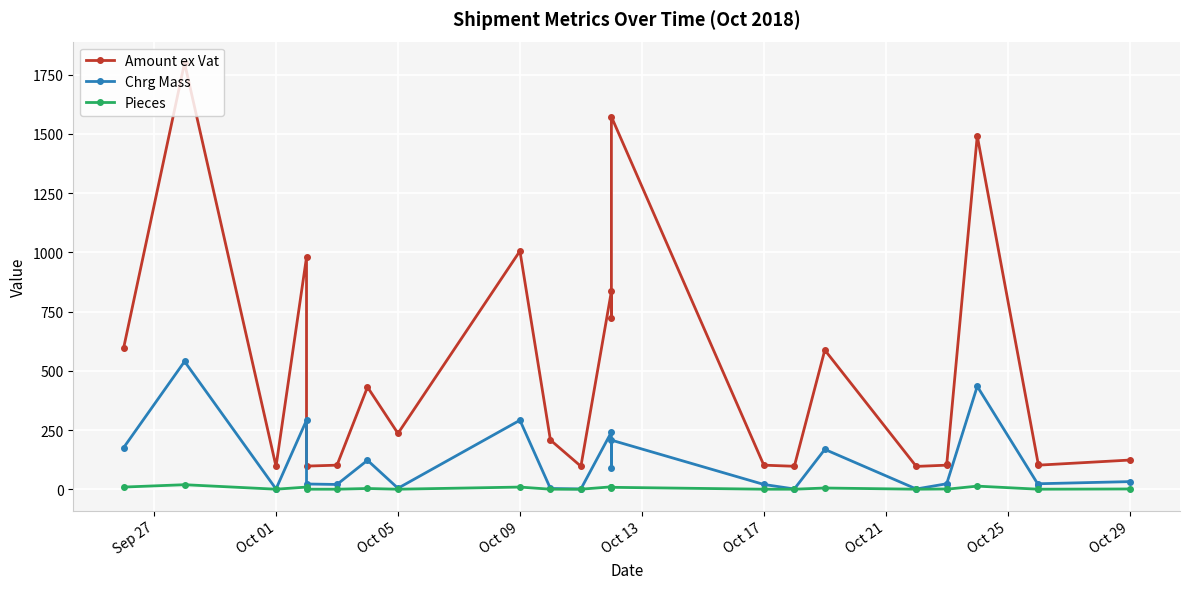

What are all the series names shown in the legend?

Amount ex Vat, Chrg Mass, Pieces